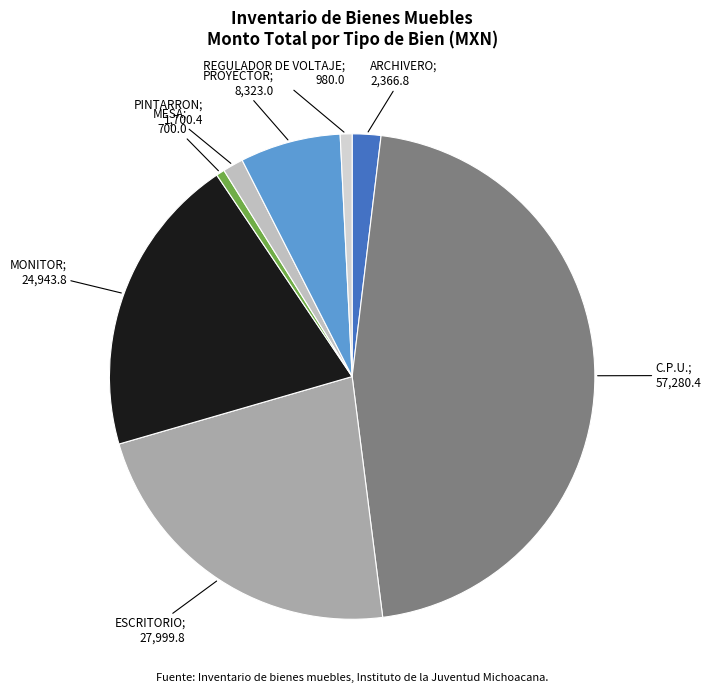

Which slice is the smallest?

MESA